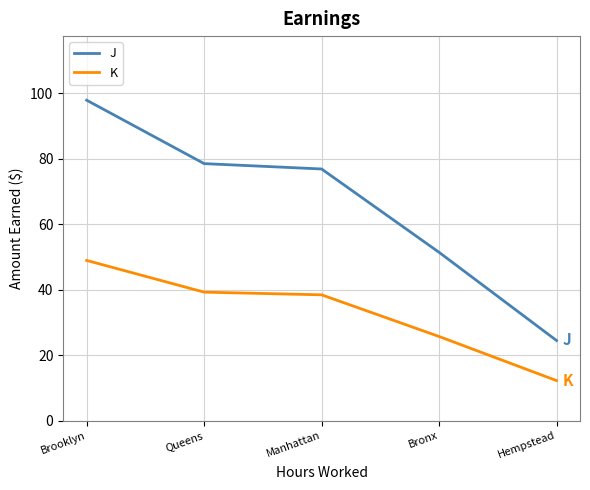

Which series changed the most between Brooklyn and Bronx?

J